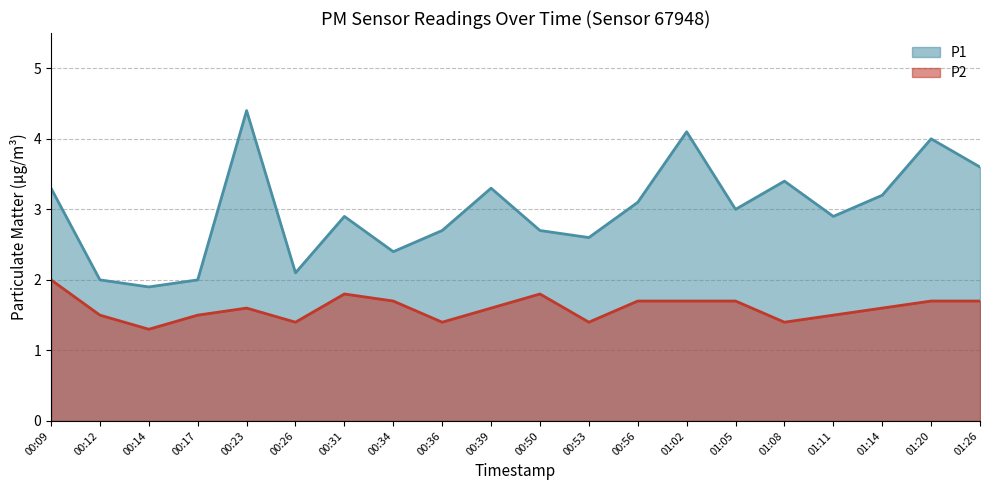

List the series in order of their overall mean, highest first.

P1, P2